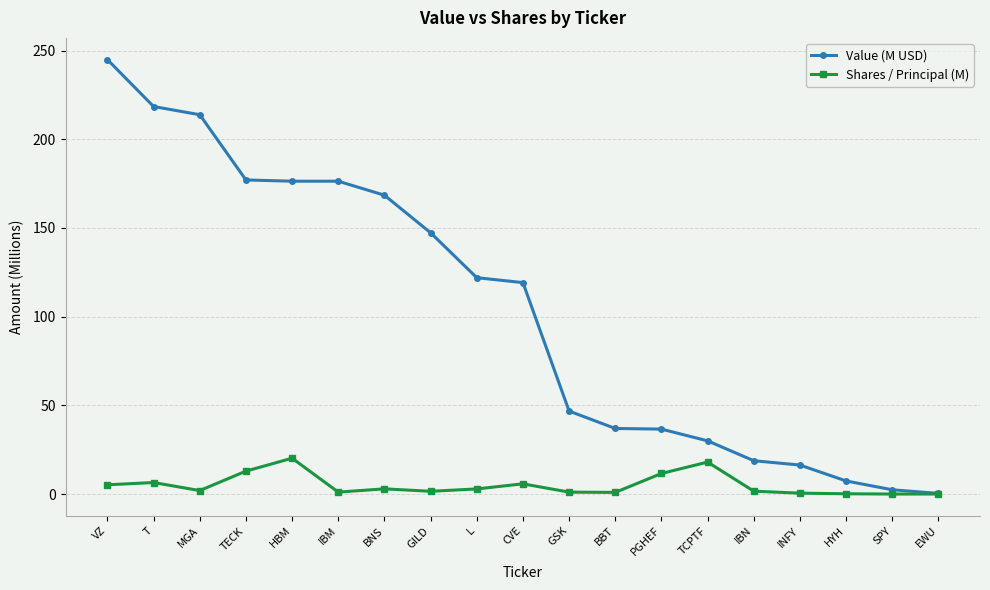

Does the chart display data point markers on the line(s)?

Yes